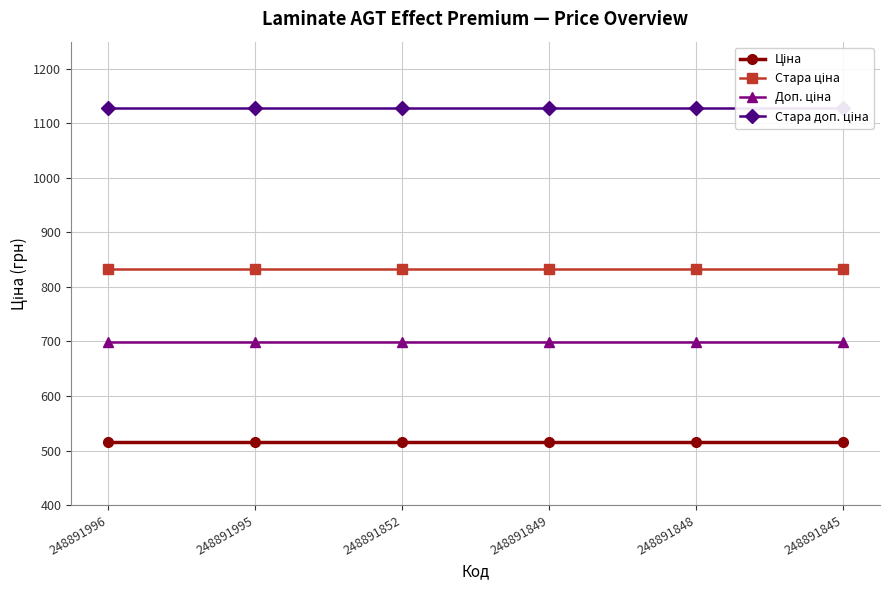

Reading left to right, what are all the values shown in this chart?

Ціна: 515.8	515.8	515.8	515.8	515.8	515.8
Стара ціна: 832.4	832.4	832.4	832.4	832.4	832.4
Доп. ціна: 699.0	699.0	699.0	699.0	699.0	699.0
Стара доп. ціна: 1128.0	1128.0	1128.0	1128.0	1128.0	1128.0